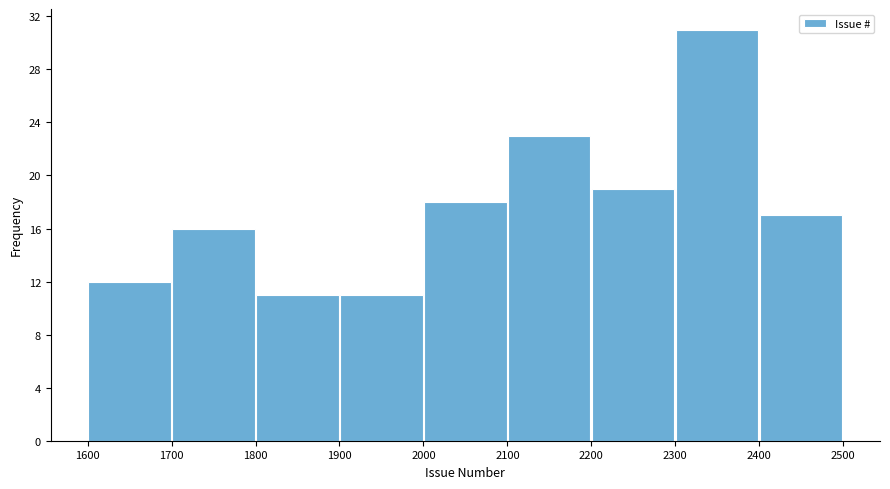

Reading left to right, list every bar in this chart as the range it spans on the x-axis followed by its height. The values are not printed on the chart, so give them approximately, as read against the axis.

1600 to 1700: 12
1700 to 1800: 16
1800 to 1900: 11
1900 to 2000: 11
2000 to 2100: 18
2100 to 2200: 23
2200 to 2300: 19
2300 to 2400: 31
2400 to 2500: 17